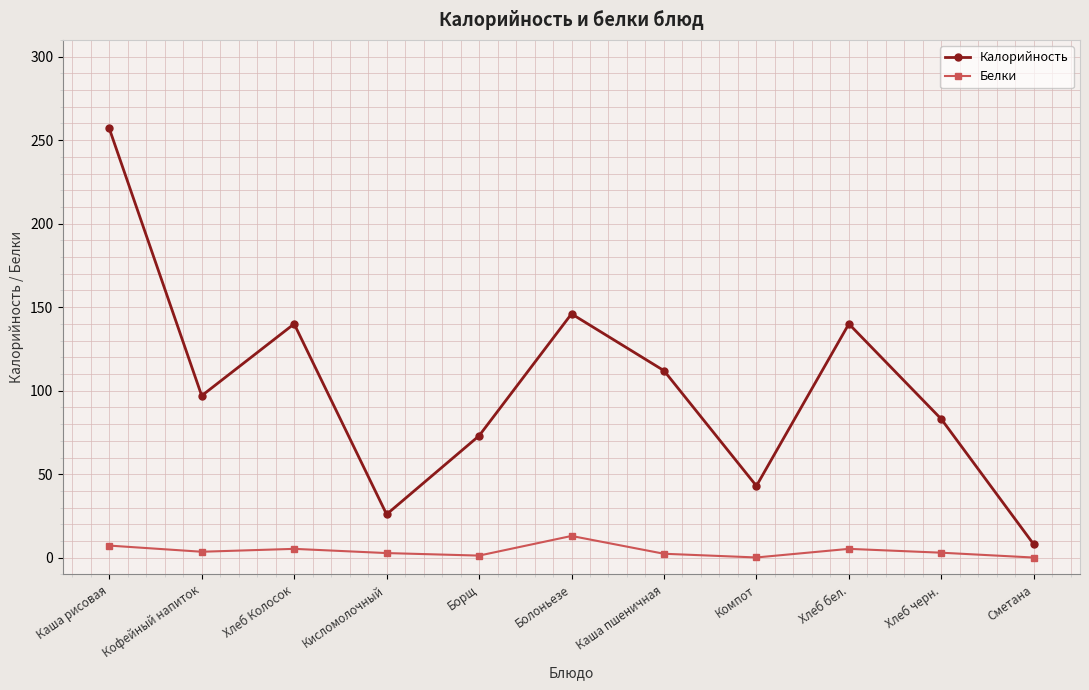

List the series in order of their overall mean, lowest first.

Белки, Калорийность